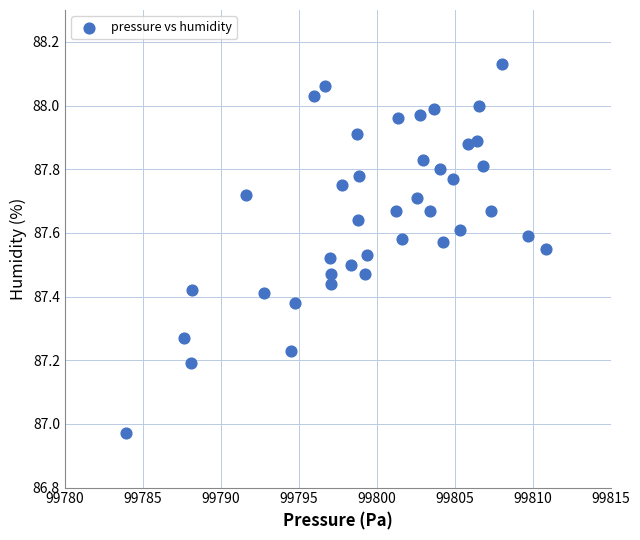

What is the range of X values (max minus min)?

27.0